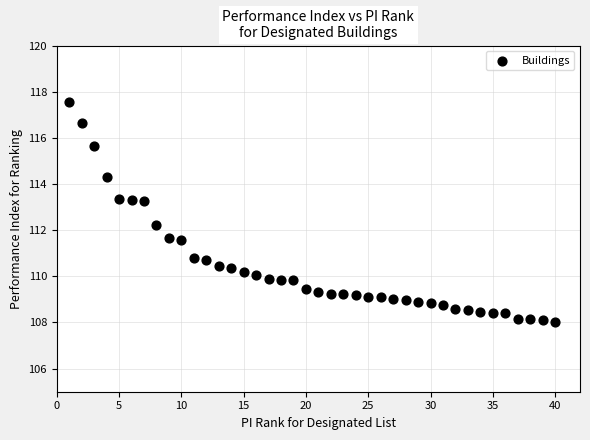

What is the range of X values (max minus min)?

39.0